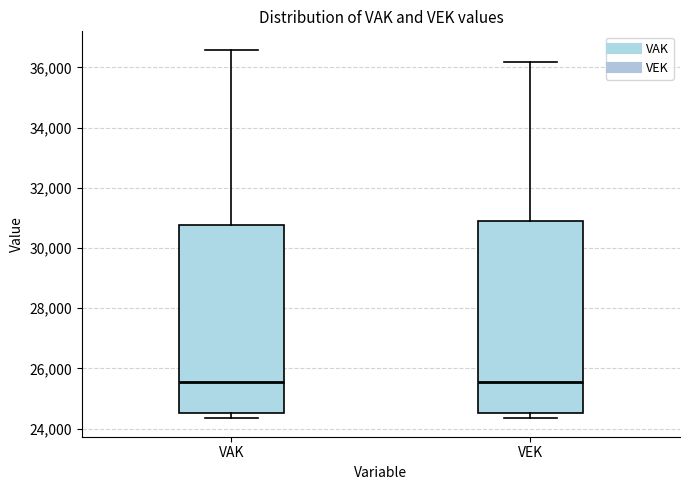

Reading left to right, transcribe this box plot: for each box, give where its median line is, the range the box spans, and where its two whiskers end, as read against the y-axis. The values are not printed on the chart, so give them approximately, as read against the axis.

VAK: median 25600, box 24600 to 30800, whiskers 24400 to 36600
VEK: median 25600, box 24600 to 30800, whiskers 24400 to 36200